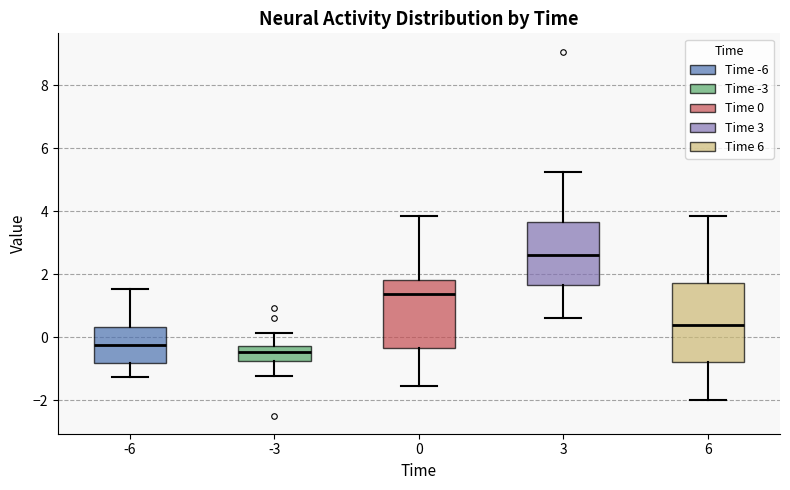

Where does the median line of the box at x = -3 sit on the y-axis? The values are not printed on the chart, so give them approximately, as read against the axis.

-0.4